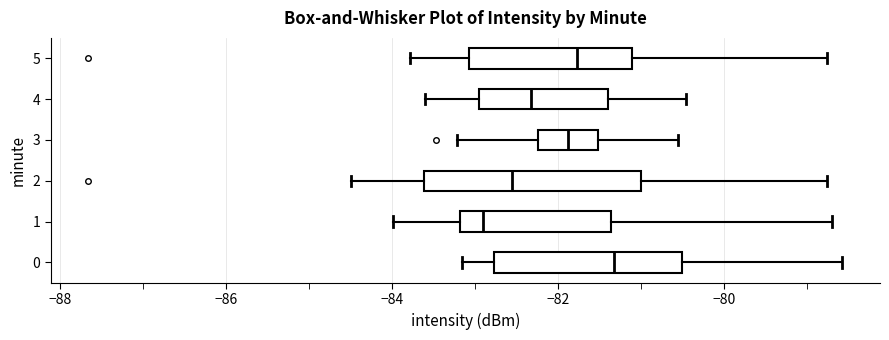

Comparing the boxes themselves (not the whiskers), which one is the widest?

2